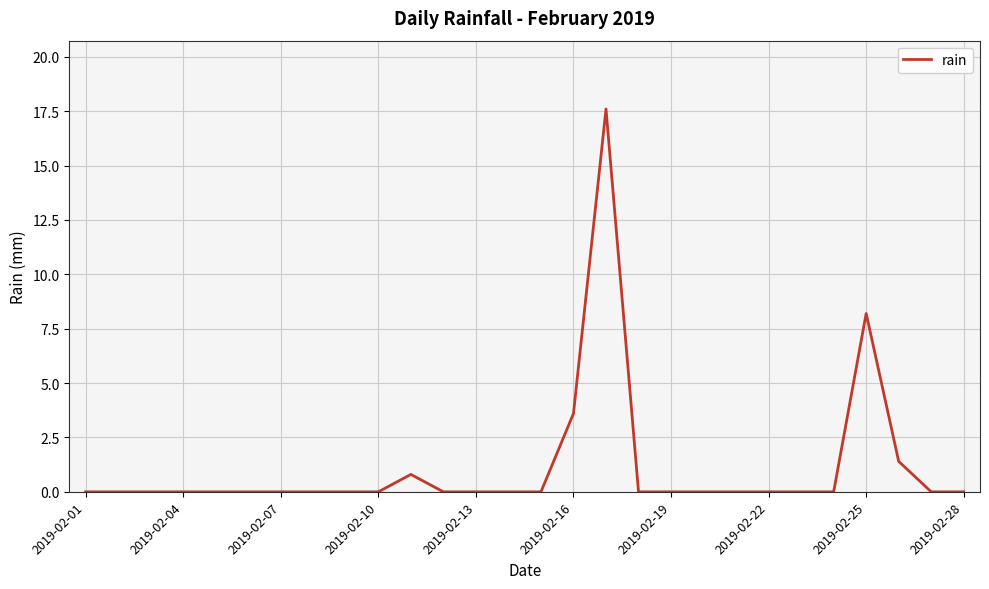

How many series are shown in this chart?

1